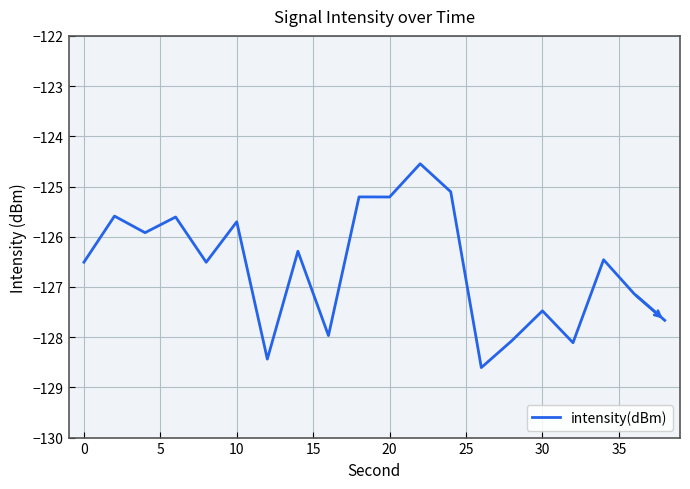

What is the maximum value shown in the chart?

-124.5